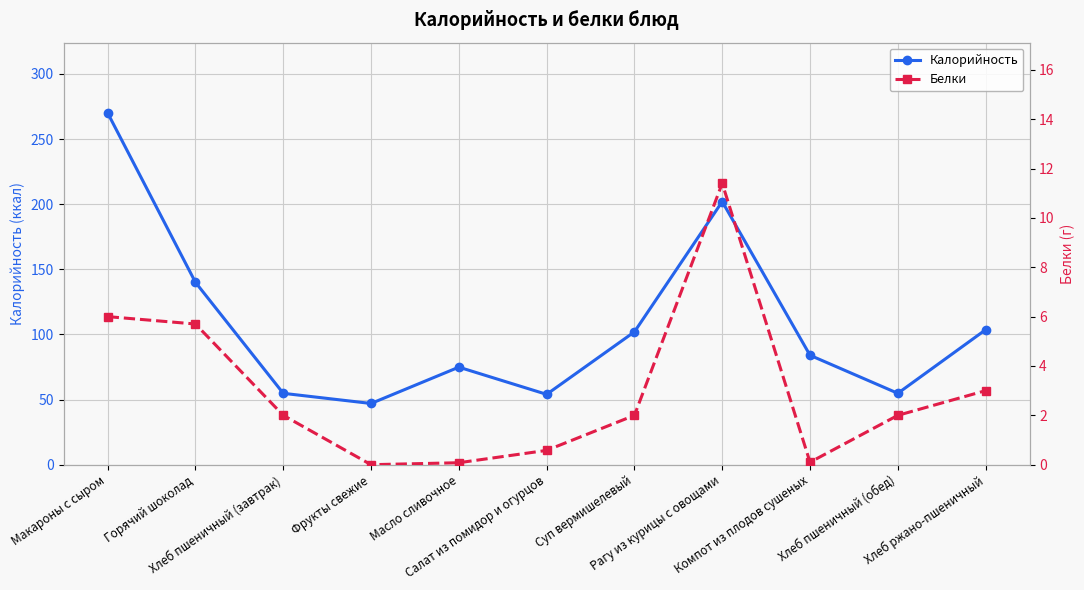

True or false: Калорийность and Белки intersect in this chart.

False